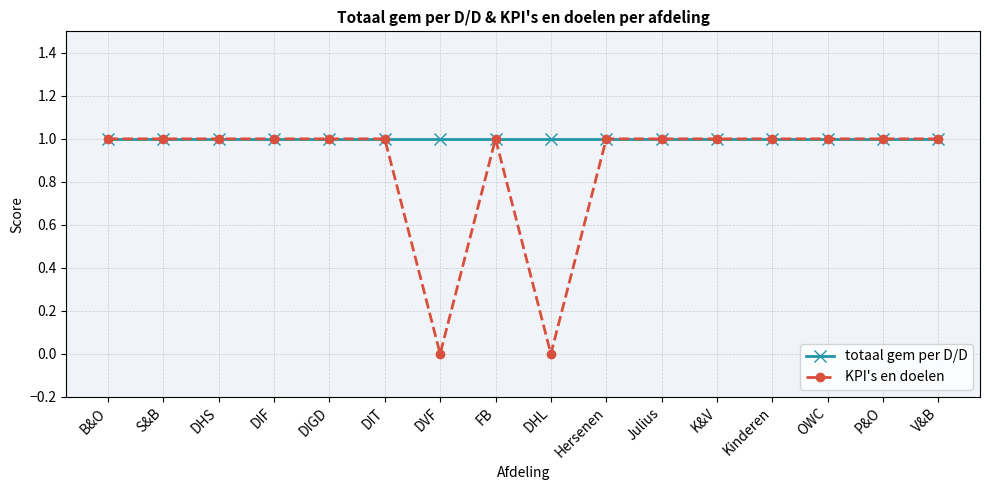

Which series has the widest spread of values?

KPI's en doelen